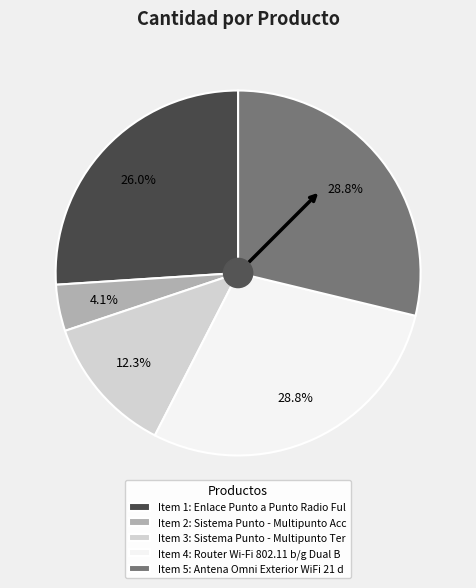

Which category has the smallest portion of the pie?

Item 2: Sistema Punto - Multipunto Acc